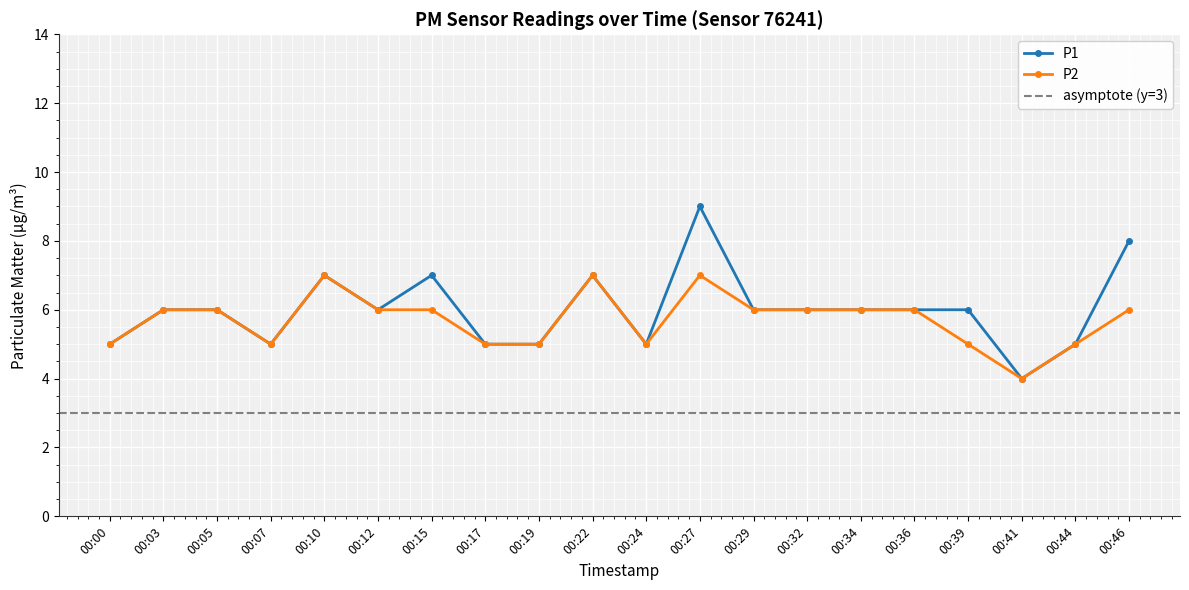

Rank the series at 00:29 from highest to lowest value.

P1, P2